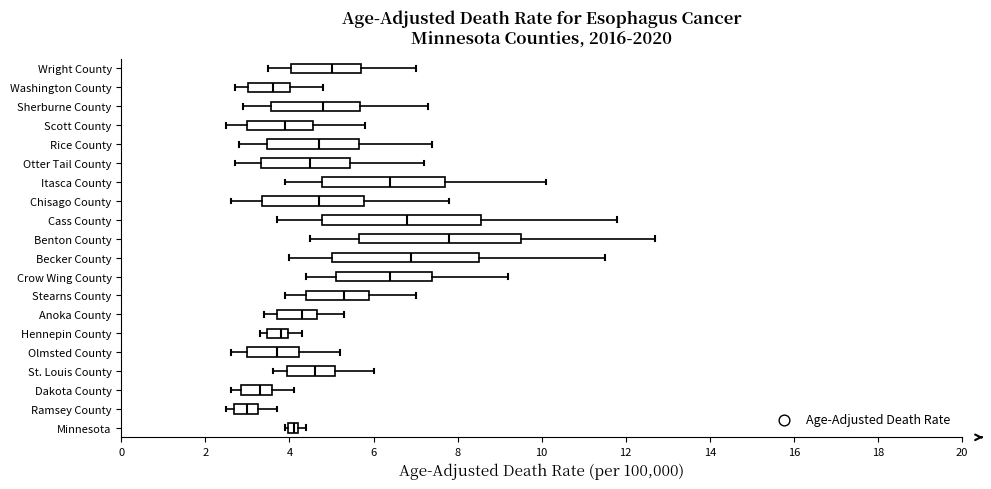

Which box has the furthest to the left median line?

Ramsey County